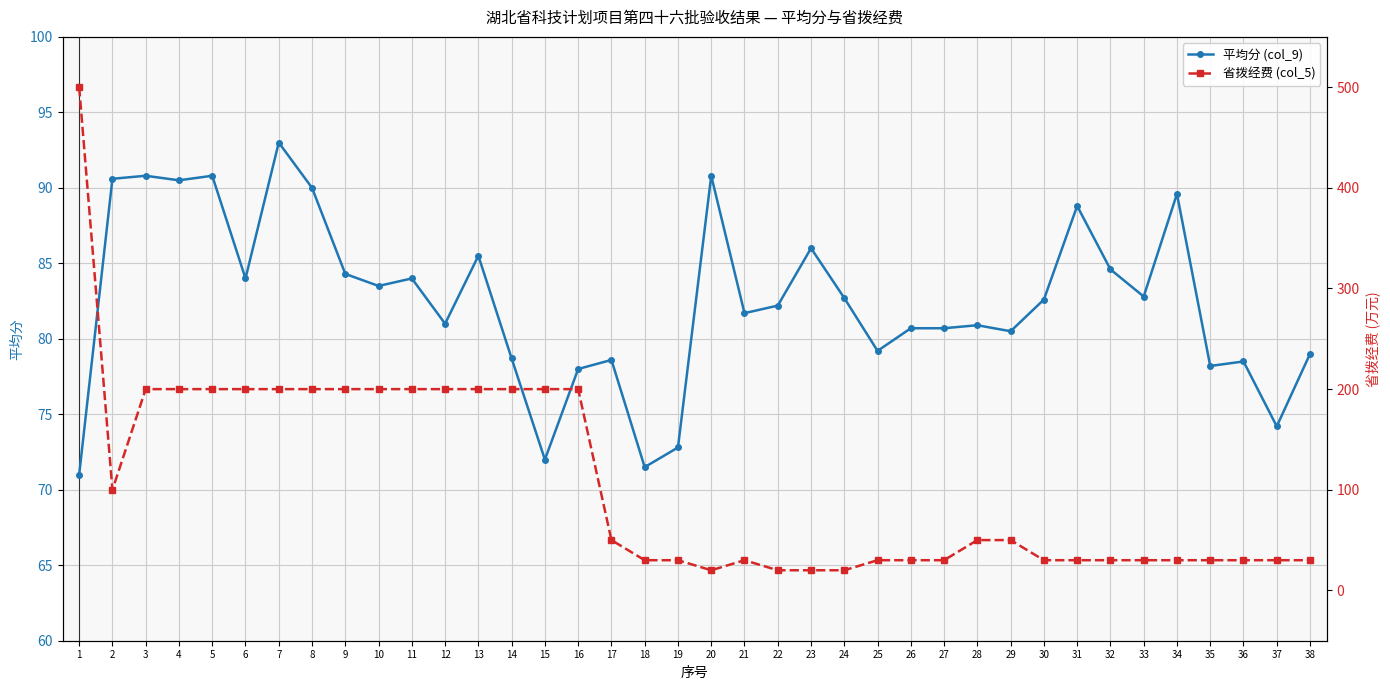

Is it true that 平均分 (col_9) equals 78.6 at 17?

True